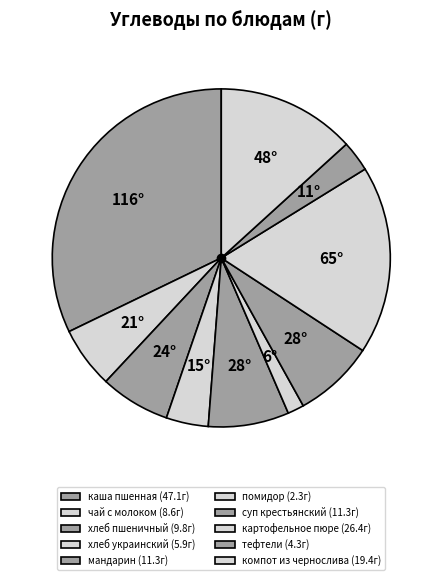

How many segments does this pie chart have?

10